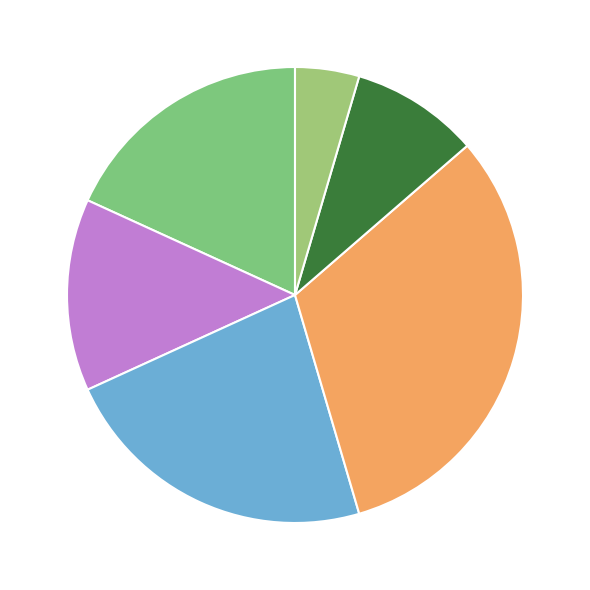

Between 4 and 5, which is larger?

4